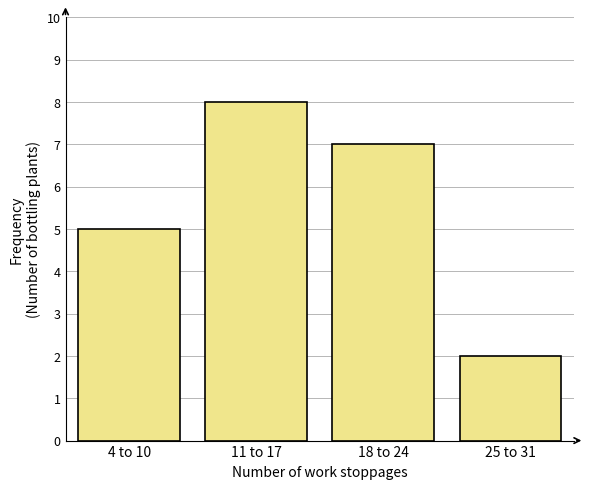

Reading left to right, list all the values displayed in this chart.

4 to 10=5	11 to 17=8	18 to 24=7	25 to 31=2